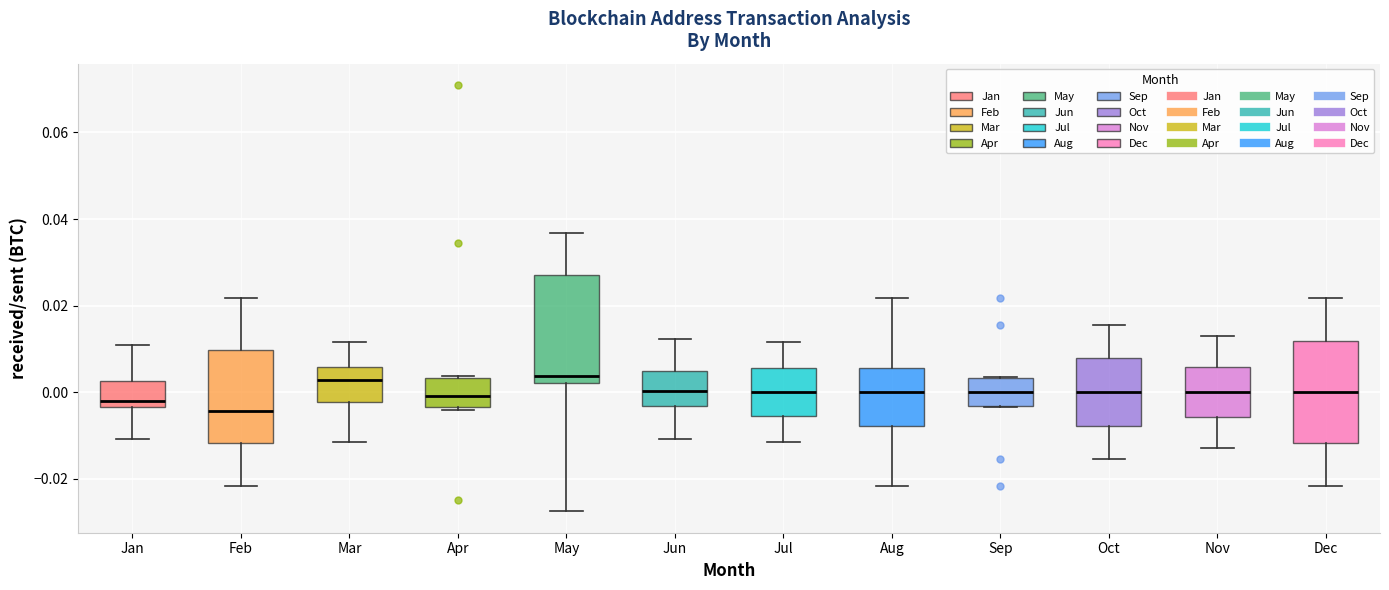

Reading left to right, transcribe this box plot: for each box, give where its median line is, the range the box spans, and where its two whiskers end, as read against the y-axis. The values are not printed on the chart, so give them approximately, as read against the axis.

Jan: median -0.002, box -0.004 to 0.002, whiskers -0.010 to 0.010
Feb: median -0.004, box -0.012 to 0.010, whiskers -0.022 to 0.022
Mar: median 0.002, box -0.002 to 0.006, whiskers -0.012 to 0.012
Apr: median 0.000, box -0.004 to 0.004, whiskers -0.004 (just below the box's lower edge) to 0.004
May: median 0.004, box 0.002 to 0.028, whiskers -0.028 to 0.036
Jun: median 0.000, box -0.004 to 0.004, whiskers -0.010 to 0.012
Jul: median 0.000, box -0.006 to 0.006, whiskers -0.012 to 0.012
Aug: median 0.000, box -0.008 to 0.006, whiskers -0.022 to 0.022
Sep: median 0.000, box -0.004 to 0.004, whiskers -0.004 to 0.004
Oct: median 0.000, box -0.008 to 0.008, whiskers -0.016 to 0.016
Nov: median 0.000, box -0.006 to 0.006, whiskers -0.012 to 0.012
Dec: median 0.000, box -0.012 to 0.012, whiskers -0.022 to 0.022